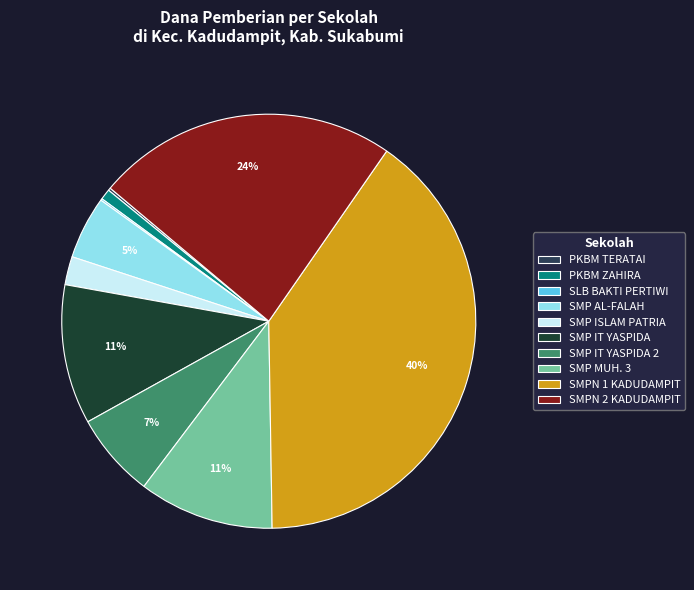

True or false: SMP ISLAM PATRIA accounts for 2% of the total.

True